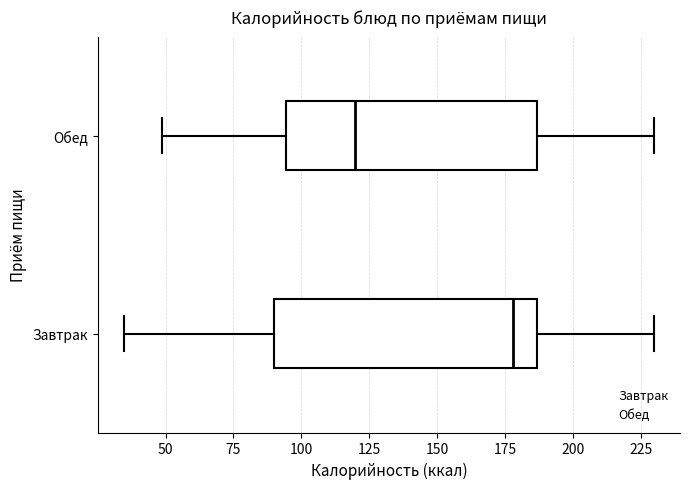

Reading bottom to top, transcribe this box plot: for each box, give where its median line is, the range the box spans, and where its two whiskers end, as read against the x-axis. The values are not printed on the chart, so give them approximately, as read against the axis.

Завтрак: median 180, box 90 to 185, whiskers 35 to 230
Обед: median 120, box 95 to 185, whiskers 50 to 230